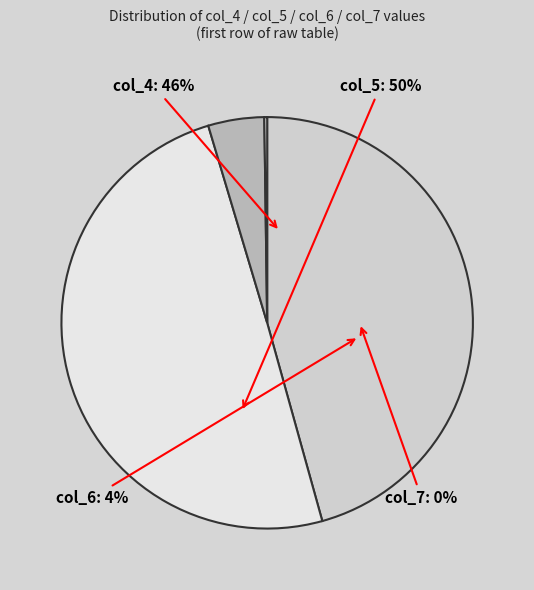

Which slice is the largest?

col_5